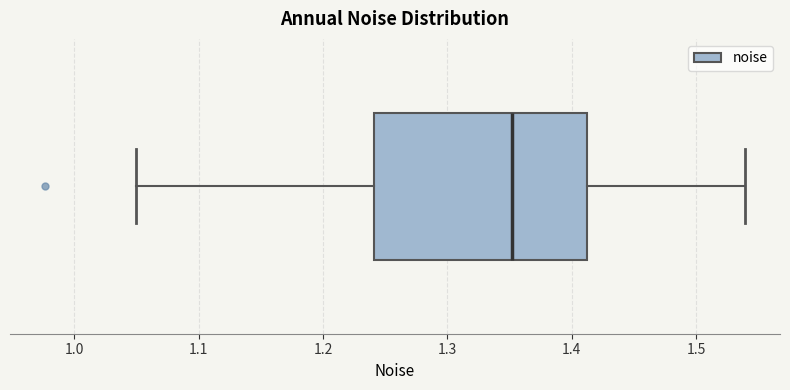

Read this box plot against the x-axis: the position of the median line, the range covered by the box, and the ends of both whiskers. The values are not printed on the chart, so give them approximately, as read against the axis.

median 1.35, box 1.24 to 1.41, whiskers 1.05 to 1.54